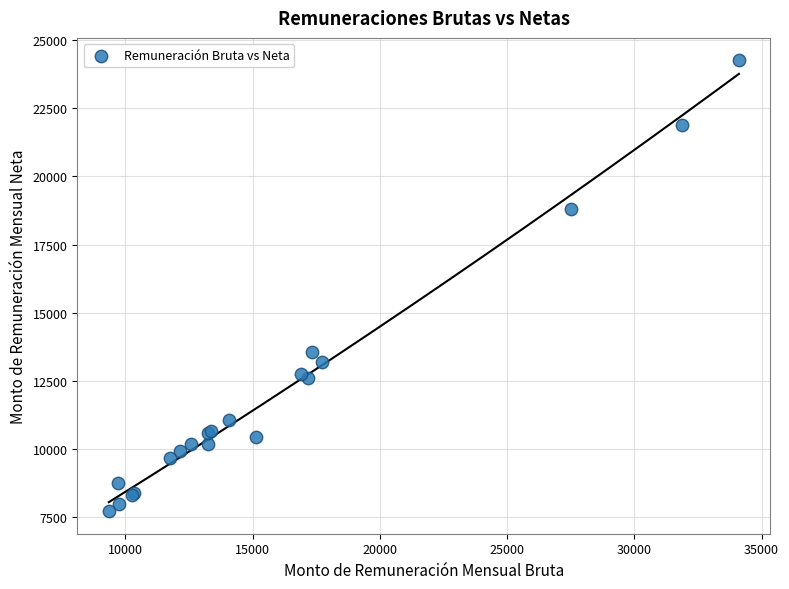

What Y value in the scatter plot is closest to 15982?

13558.8